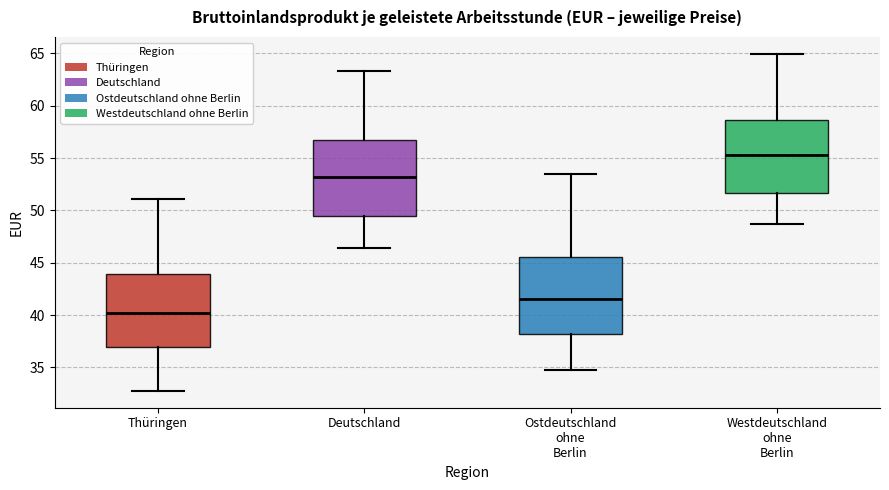

Reading left to right, transcribe this box plot: for each box, give where its median line is, the range the box spans, and where its two whiskers end, as read against the y-axis. The values are not printed on the chart, so give them approximately, as read against the axis.

Thüringen: median 40.0, box 37.0 to 44.0, whiskers 33.0 to 51.0
Deutschland: median 53.0, box 49.5 to 56.5, whiskers 46.5 to 63.5
Ostdeutschland ohne Berlin: median 41.5, box 38.0 to 45.5, whiskers 35.0 to 53.5
Westdeutschland ohne Berlin: median 55.5, box 51.5 to 58.5, whiskers 48.5 to 65.0